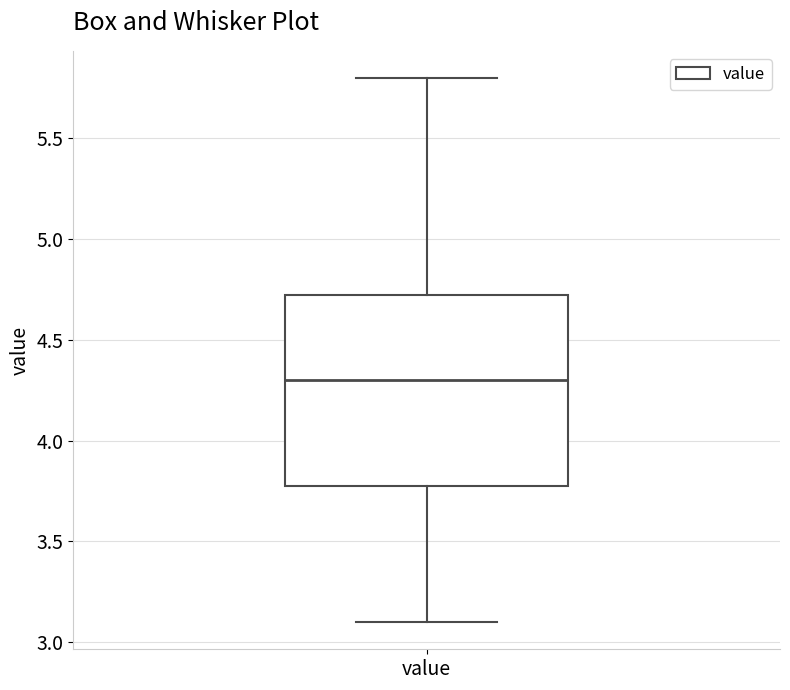

Transcribe this box plot: give where the median line is, the range the box spans, and where the two whiskers end, as read against the y-axis. The values are not printed on the chart, so give them approximately, as read against the axis.

median 4.30, box 3.80 to 4.75, whiskers 3.10 to 5.80